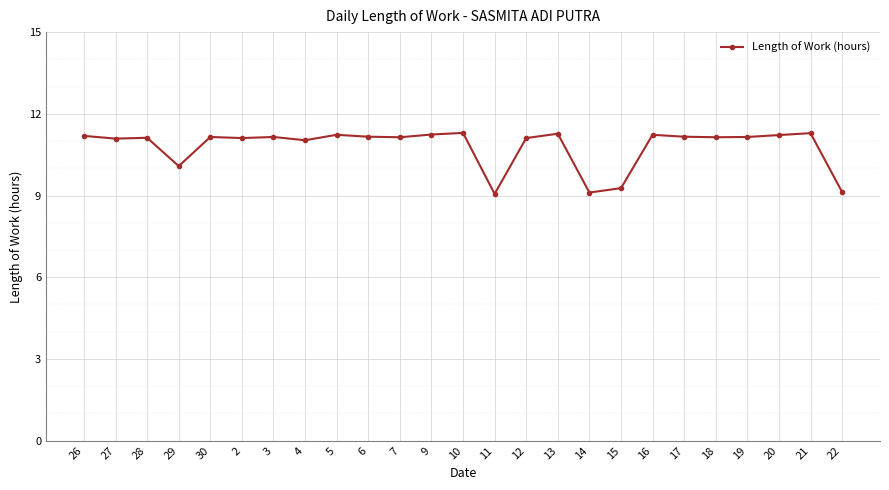

What is the minimum value shown in the chart?

9.1